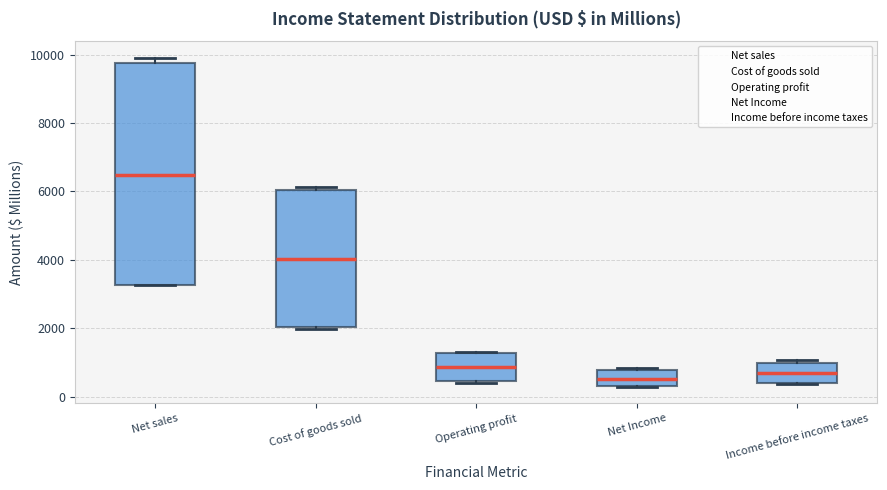

Reading left to right, read every box against the y-axis: the position of its median line, the range the box covers, and the ends of its whiskers. The values are not printed on the chart, so give them approximately, as read against the axis.

Net sales: median 6400, box 3200 to 9800, whiskers 3200 to 10000
Cost of goods sold: median 4000, box 2000 to 6000, whiskers 2000 to 6200
Operating profit: median 800, box 400 to 1200, whiskers 400 to 1200
Net Income: median 600, box 200 to 800, whiskers 200 to 800 (just above the box's upper edge)
Income before income taxes: median 600, box 400 to 1000, whiskers 400 to 1000 (just above the box's upper edge)